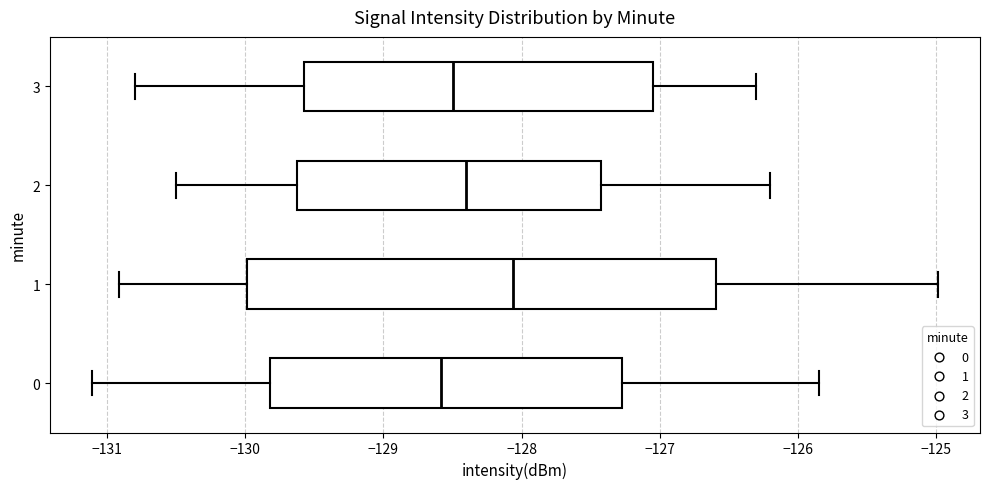

Reading bottom to top, transcribe this box plot: for each box, give where its median line is, the range the box spans, and where its two whiskers end, as read against the x-axis. The values are not printed on the chart, so give them approximately, as read against the axis.

0: median -128.6, box -129.8 to -127.3, whiskers -131.1 to -125.8
1: median -128.1, box -130.0 to -126.6, whiskers -130.9 to -125.0
2: median -128.4, box -129.6 to -127.4, whiskers -130.5 to -126.2
3: median -128.5, box -129.6 to -127.0, whiskers -130.8 to -126.3